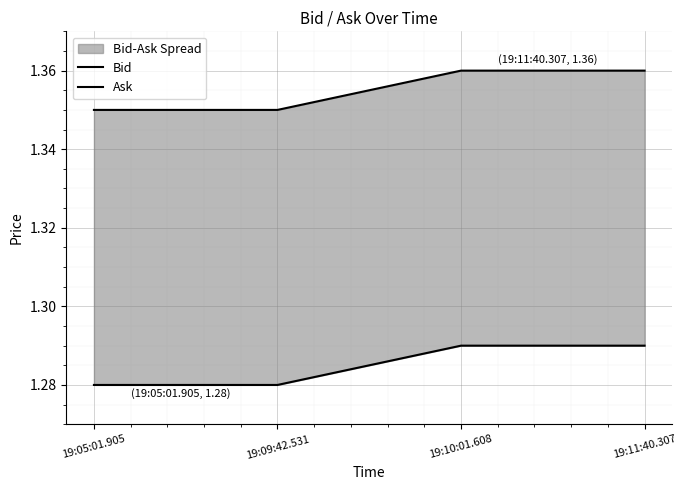

Does the chart display data point markers on the line(s)?

No